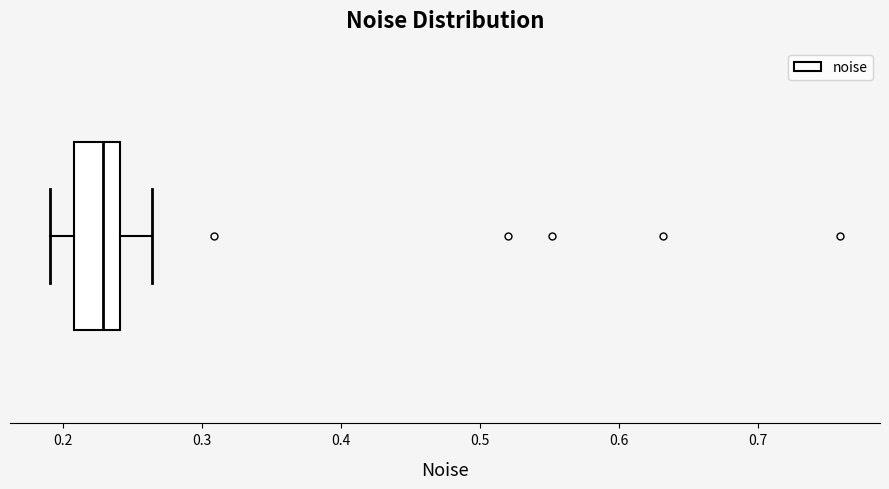

Where does the left whisker of the box end on the x-axis? The values are not printed on the chart, so give them approximately, as read against the axis.

0.19